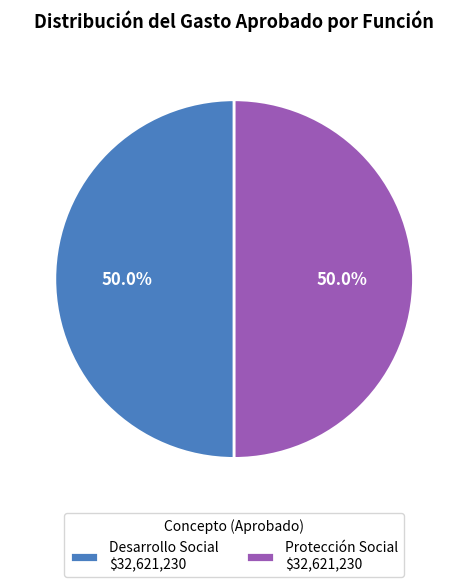

How much of the chart is everything except Desarrollo Social $32,621,230?

50.0%